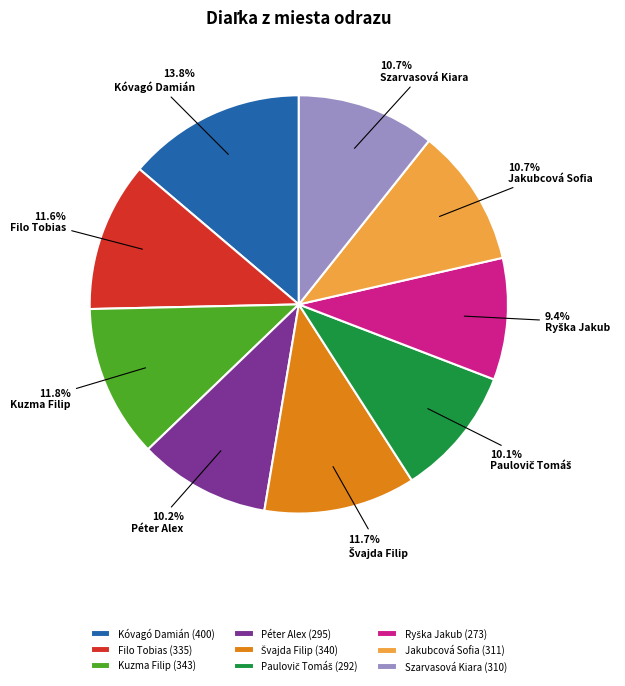

Between Jakubcová Sofia and Filo Tobias, which is larger?

Filo Tobias